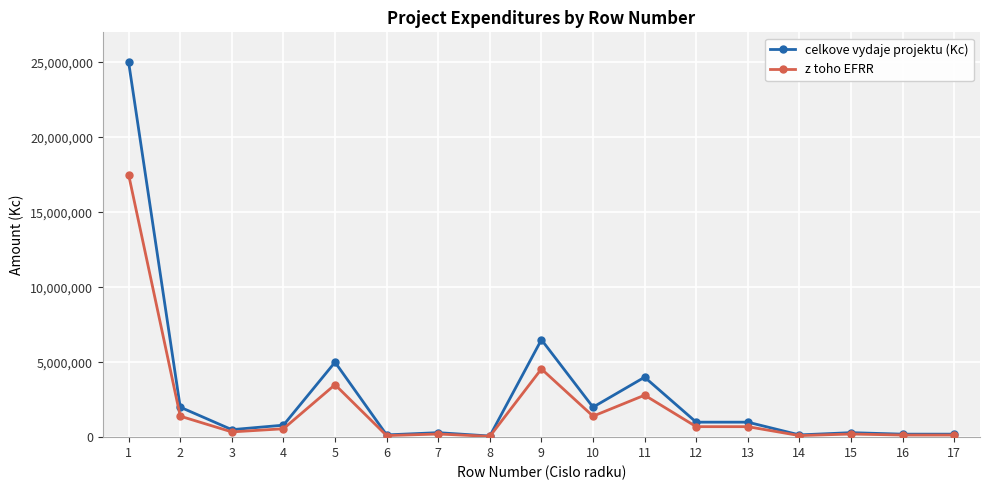

At which category does z toho EFRR reach its first local peak?

5